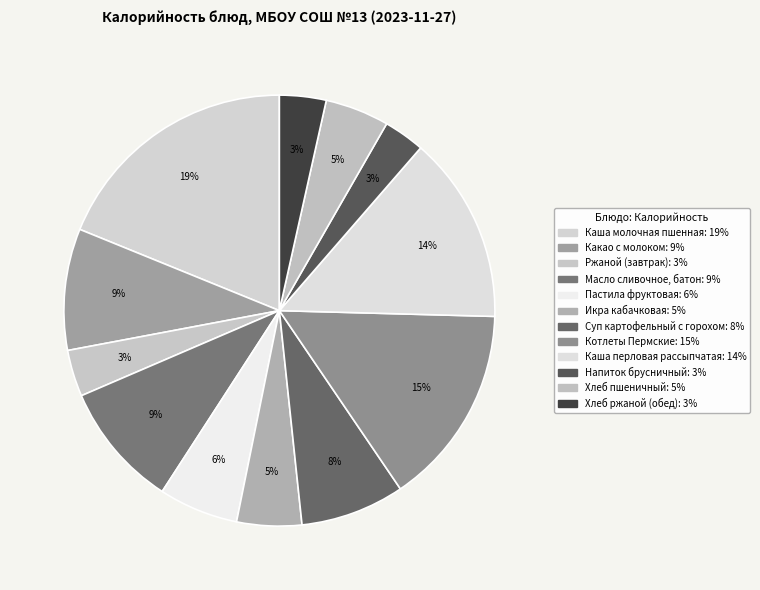

How many segments does this pie chart have?

12